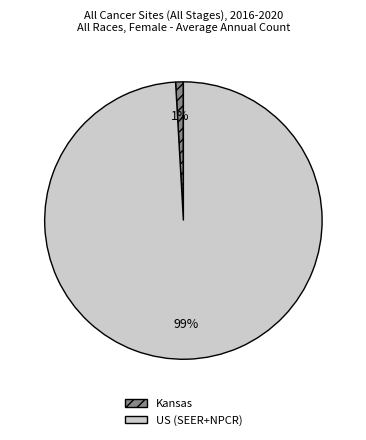

Which slice is the largest?

US (SEER+NPCR)